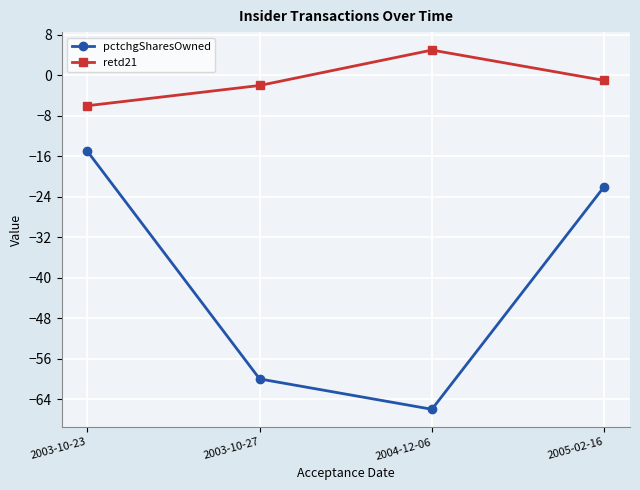

Where is the first local minimum for pctchgSharesOwned?

2004-12-06